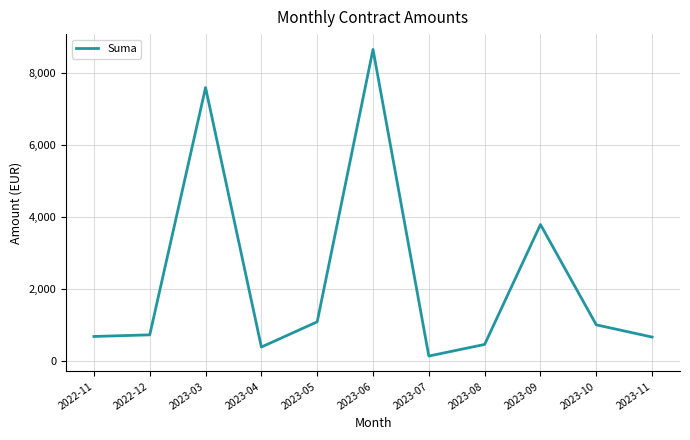

True or false: the data has more than 2 interior local peaks.

True